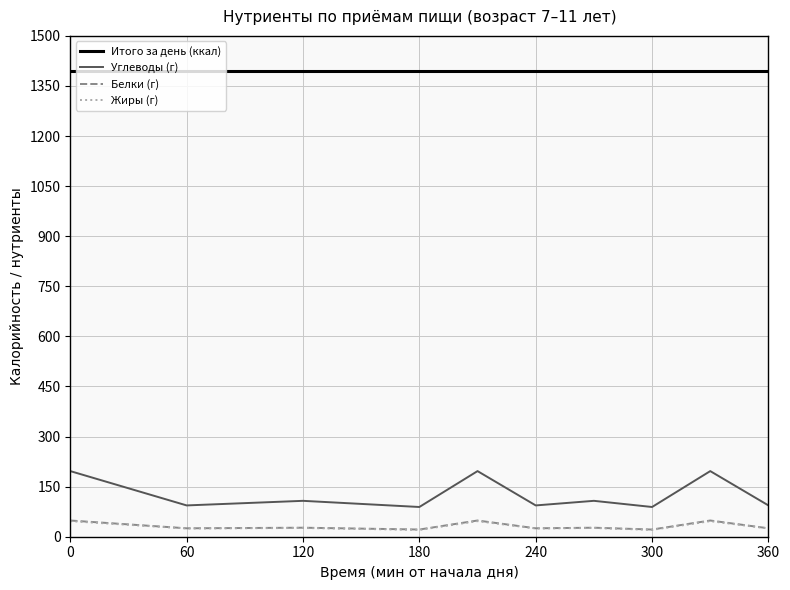

Which series has the largest range (max minus min)?

Углеводы (г)